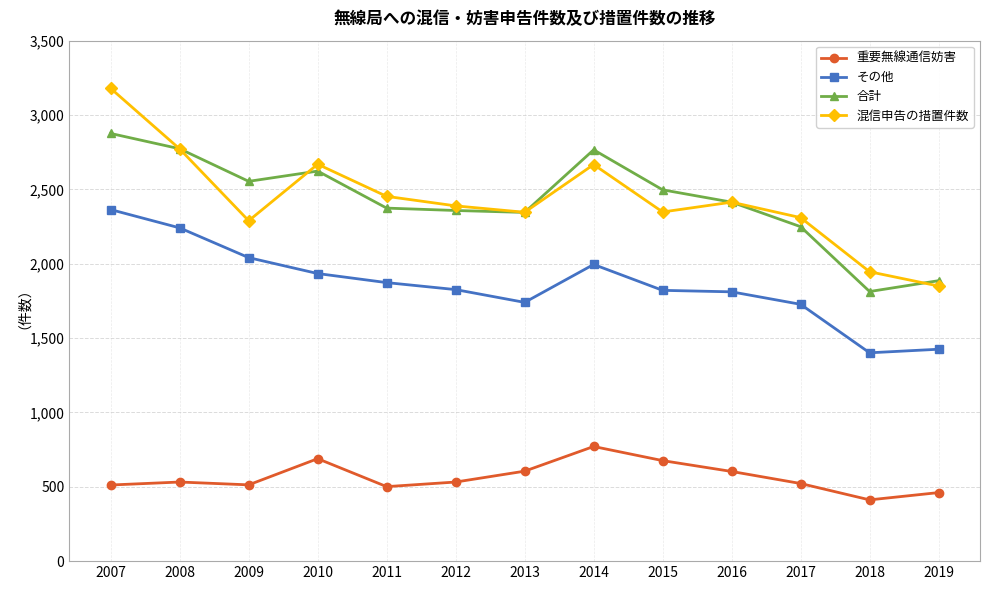

Is the value of その他 at 2011 greater than the value of 混信申告の措置件数 at 2018?

No